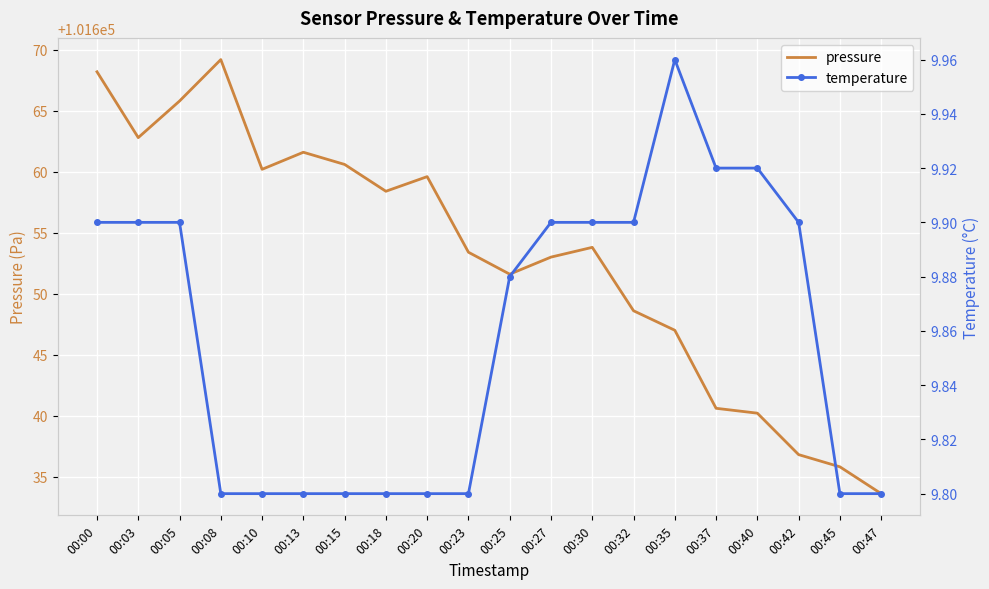

What is the difference between the maximum and second lowest values in the temperature series?

0.2